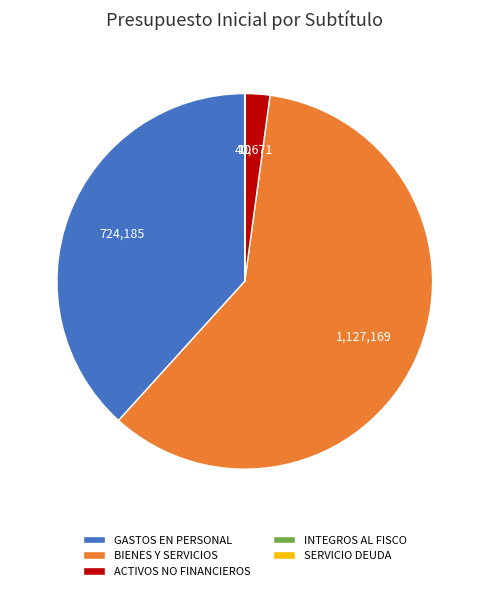

Is there a majority slice in this chart?

Yes